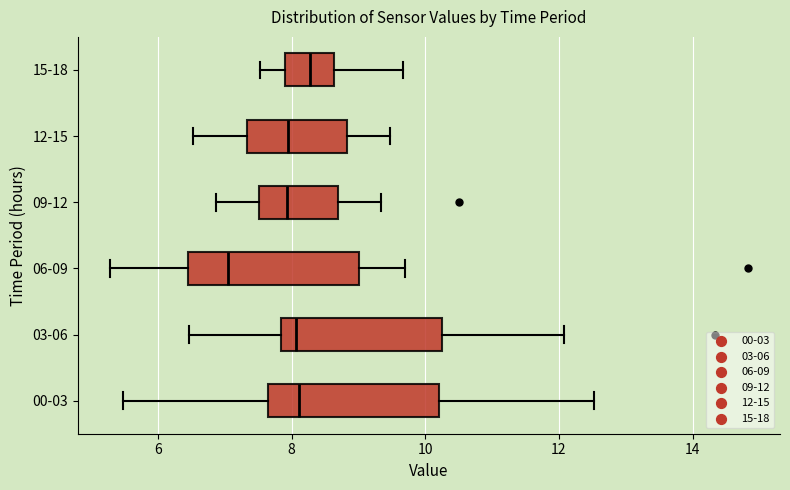

Where does the left whisker of the box for 03-06 end on the x-axis? The values are not printed on the chart, so give them approximately, as read against the axis.

6.4